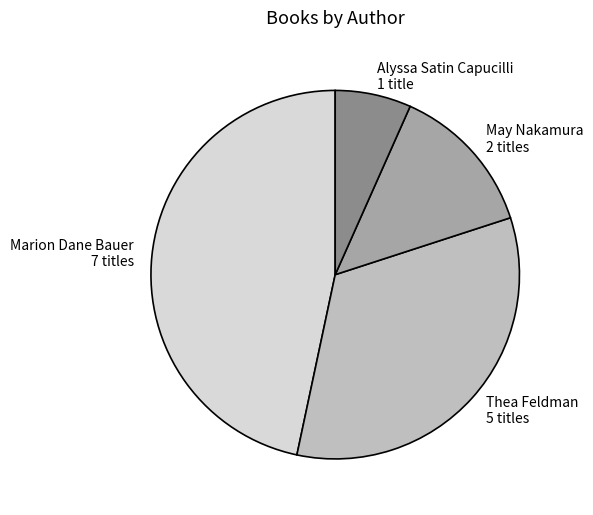

Is there a majority slice in this chart?

No